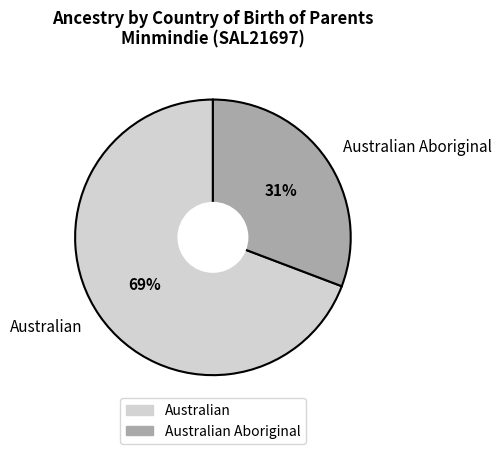

To the nearest percent, what percentage of the pie is Australian Aboriginal?

31%